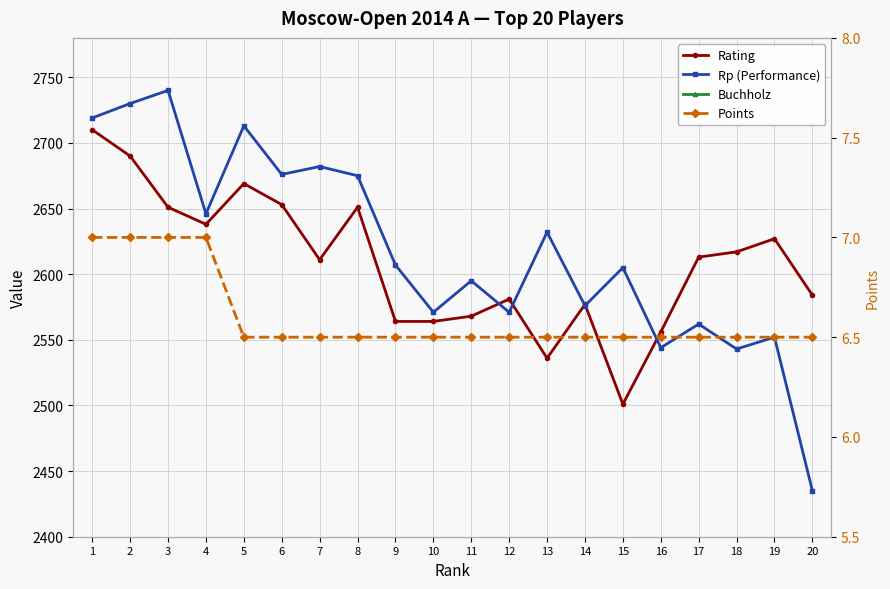

Where does the Rp (Performance) series first go above 2607?

1